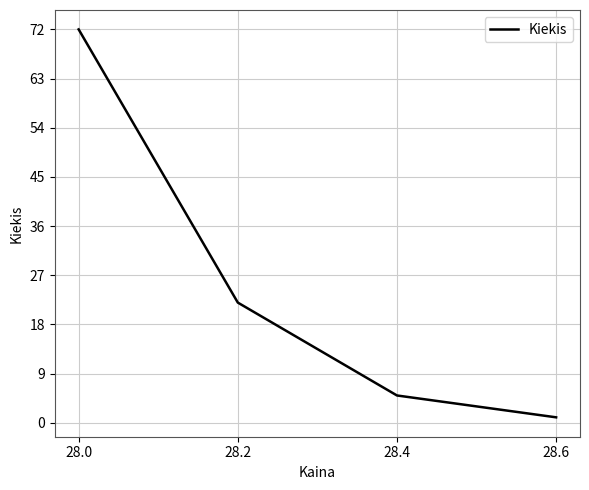

List the labels in order of value, smallest first.

28.6, 28.4, 28.2, 28.0